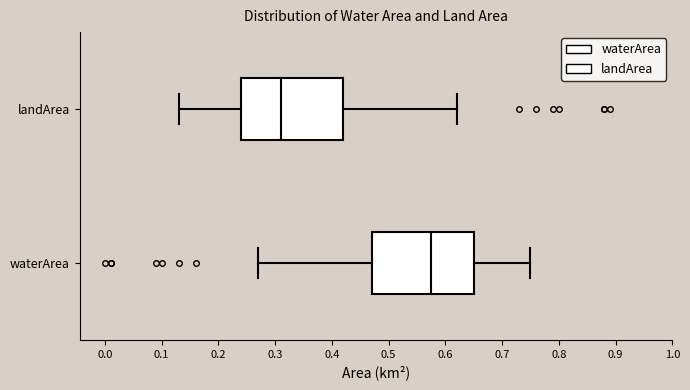

Where is the left edge of the box for waterArea on the x-axis? The values are not printed on the chart, so give them approximately, as read against the axis.

0.47